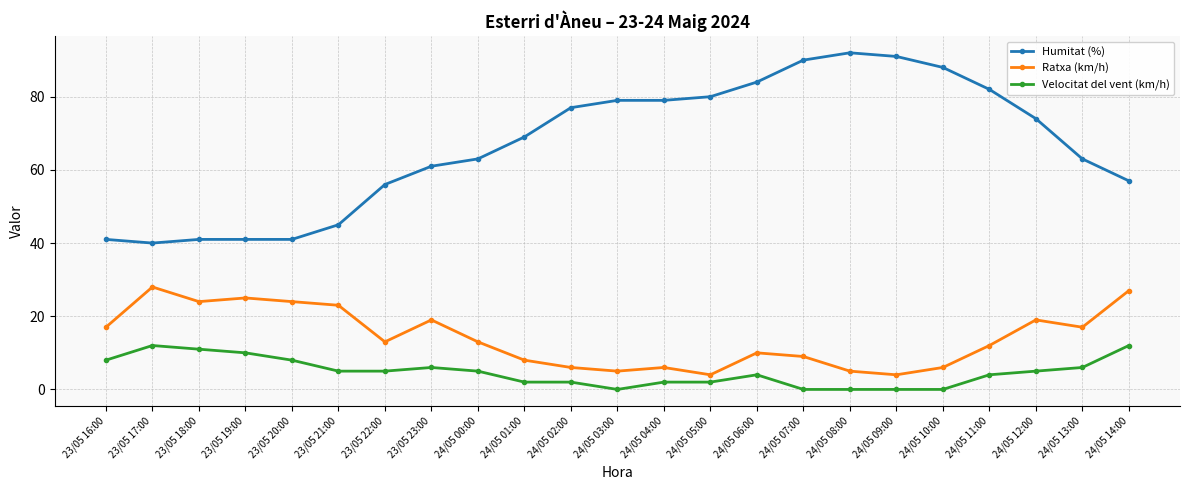

At which category does the chart reach its peak across all series?

24/05 08:00